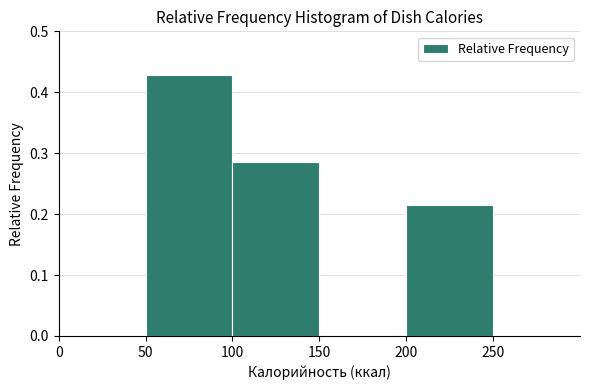

How tall is the bar that spans 100 to 150 on the x-axis? The values are not printed on the chart, so give them approximately, as read against the axis.

0.29